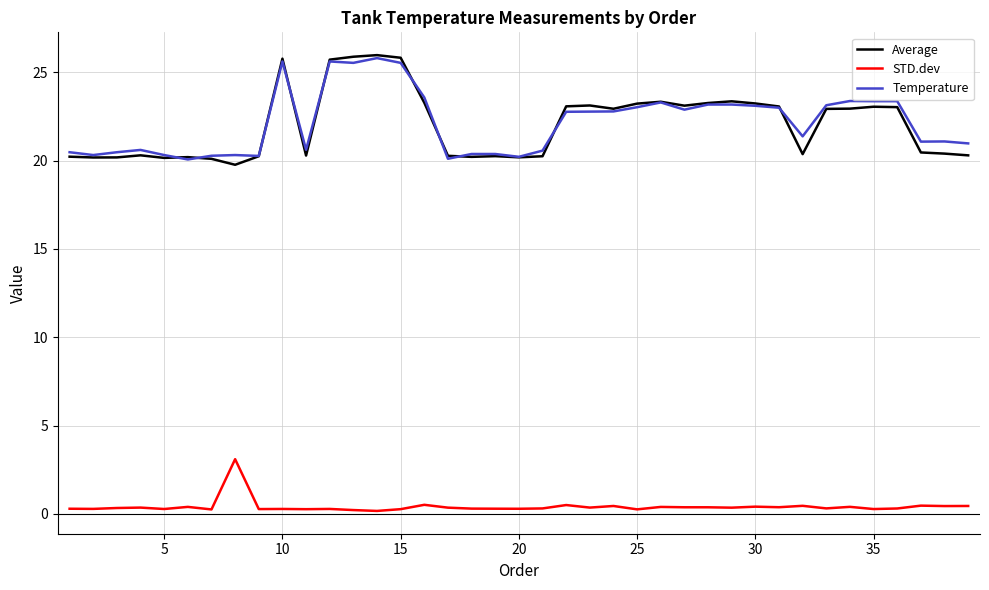

True or false: Average and STD.dev cross at least once.

False